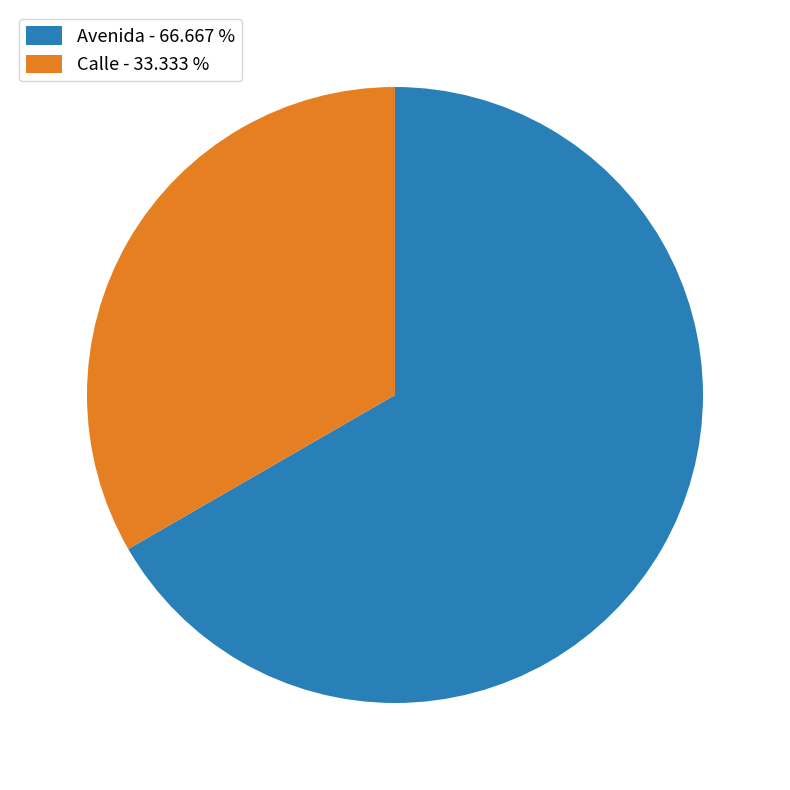

Rank the categories by value from lowest to highest.

Calle - 33.333 %, Avenida - 66.667 %